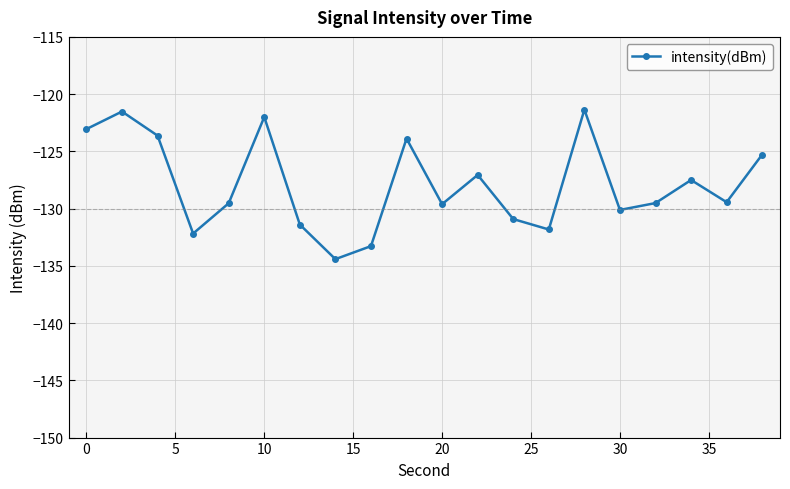

What is the value of the 11th point from the left?

-129.6